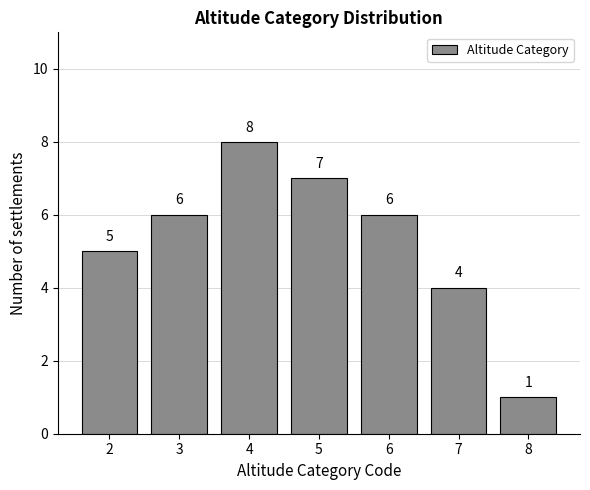

Reading right to left, extract all data points from this chart.

1	4	6	7	8	6	5